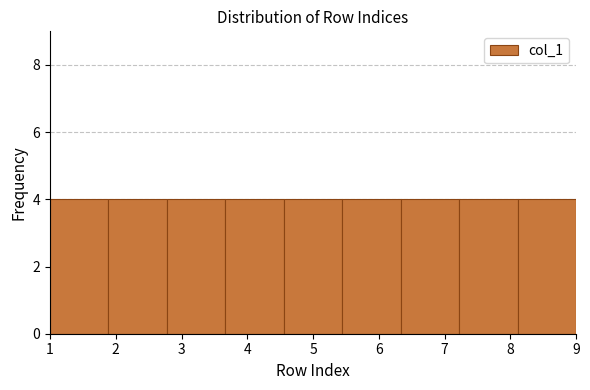

How tall is the bar that spans 8.1 to 9.0 on the x-axis? Neither the bar edges nor the heights are printed on the chart, so give them approximately, as read against the axes.

4